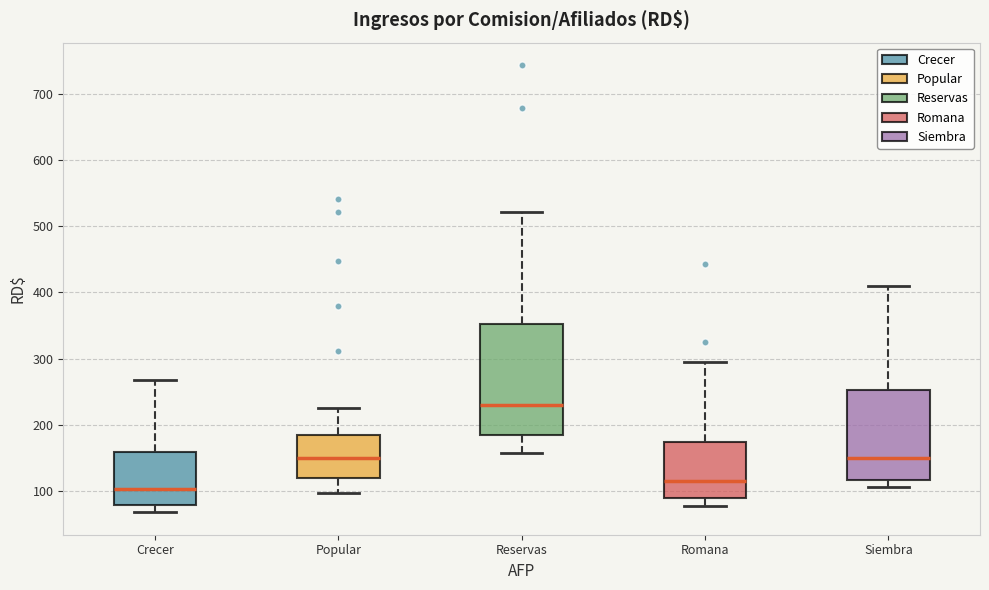

Where does the median line of the box for Popular sit on the y-axis? The values are not printed on the chart, so give them approximately, as read against the axis.

150